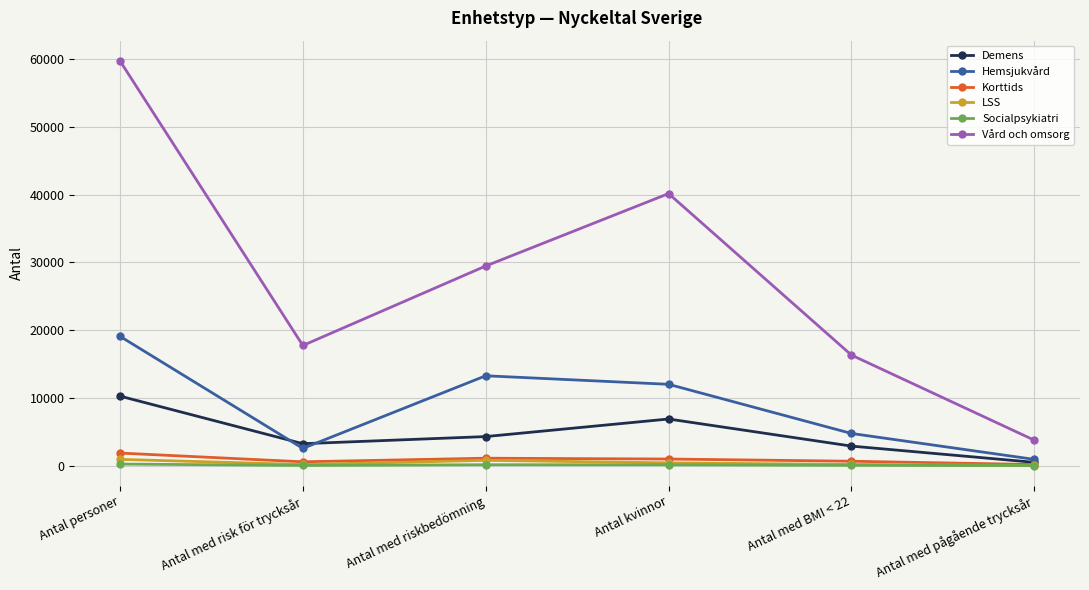

What is the label of the 6th point from the right?

Antal personer